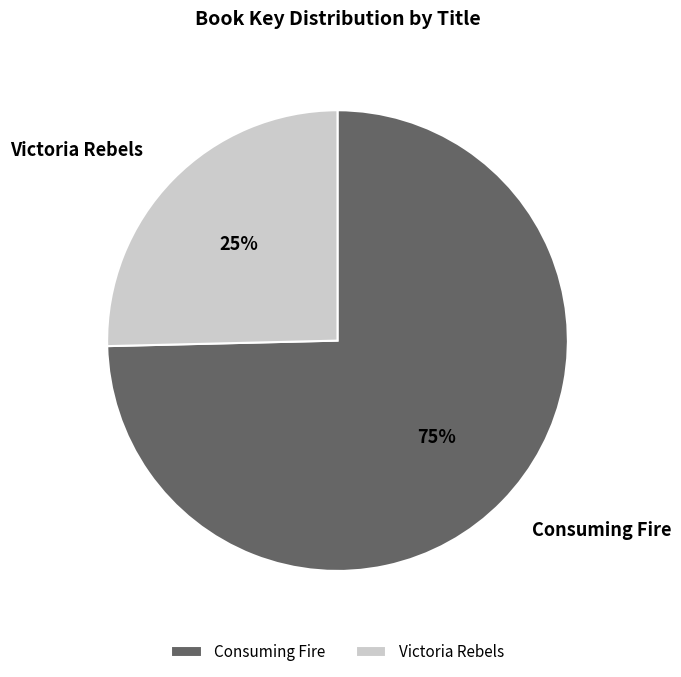

The Consuming Fire slice represents 75% of the pie. True or false?

True